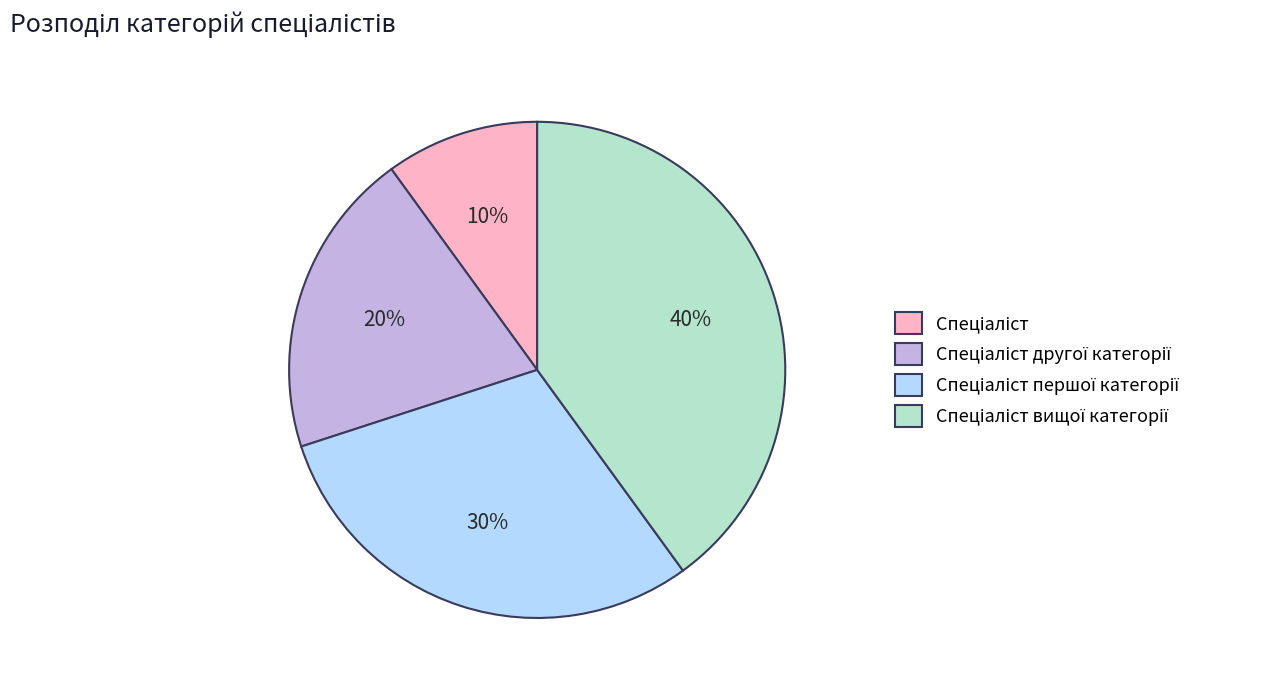

To the nearest percent, what is the difference between the largest and smallest slice percentages?

30%